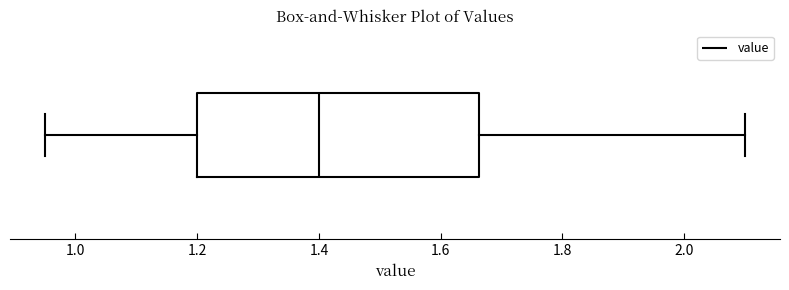

Read this box plot against the x-axis: the position of the median line, the range covered by the box, and the ends of both whiskers. The values are not printed on the chart, so give them approximately, as read against the axis.

median 1.40, box 1.20 to 1.66, whiskers 0.96 to 2.10